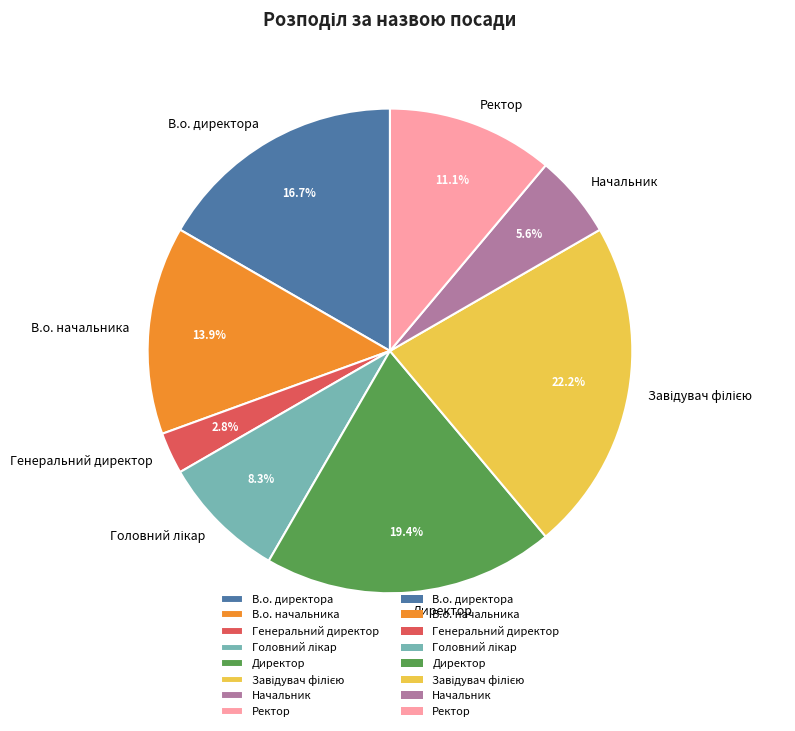

What portion of the pie excludes Генеральний директор?

97.2%